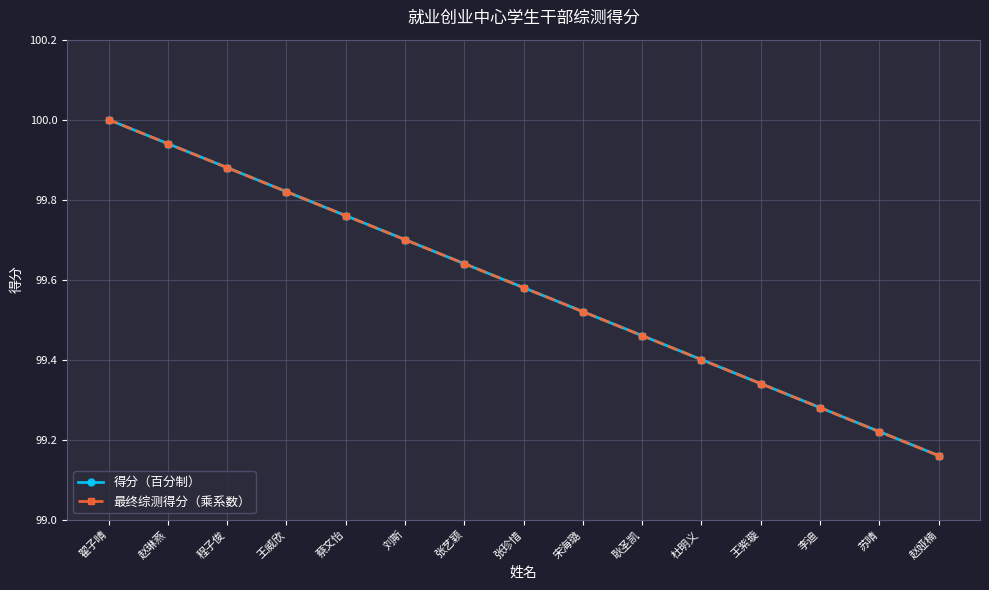

Which category has the lowest value across all series?

赵娅楠